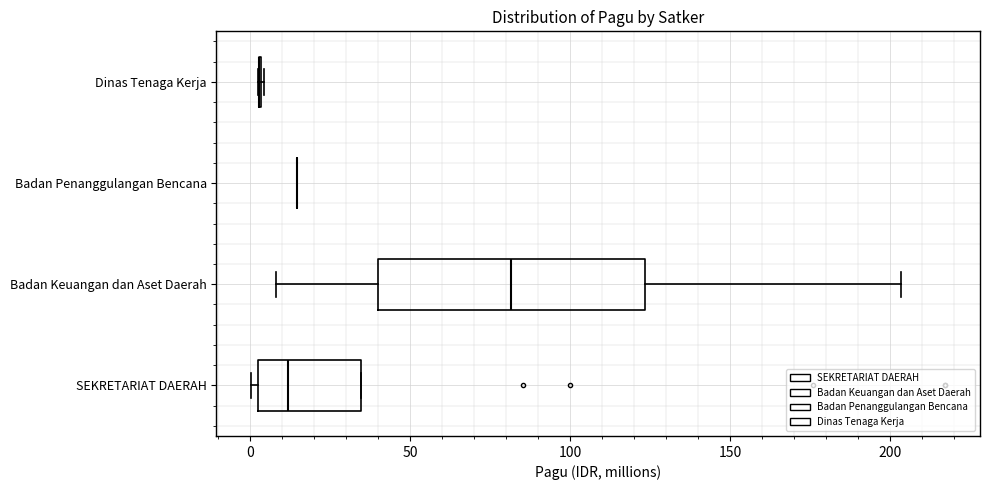

Where does the left whisker of the box for Badan Keuangan dan Aset Daerah end on the x-axis? The values are not printed on the chart, so give them approximately, as read against the axis.

10